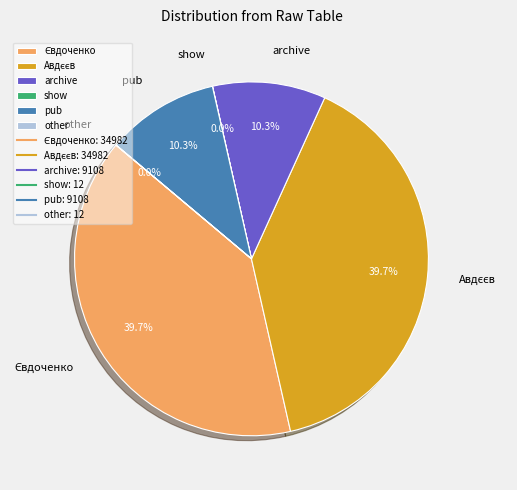

Does archive account for over 50% of the chart?

No